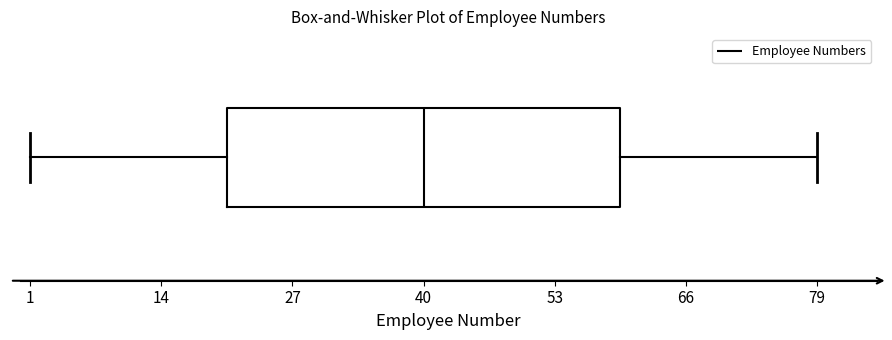

Where does the left whisker of the box end on the x-axis? The values are not printed on the chart, so give them approximately, as read against the axis.

2